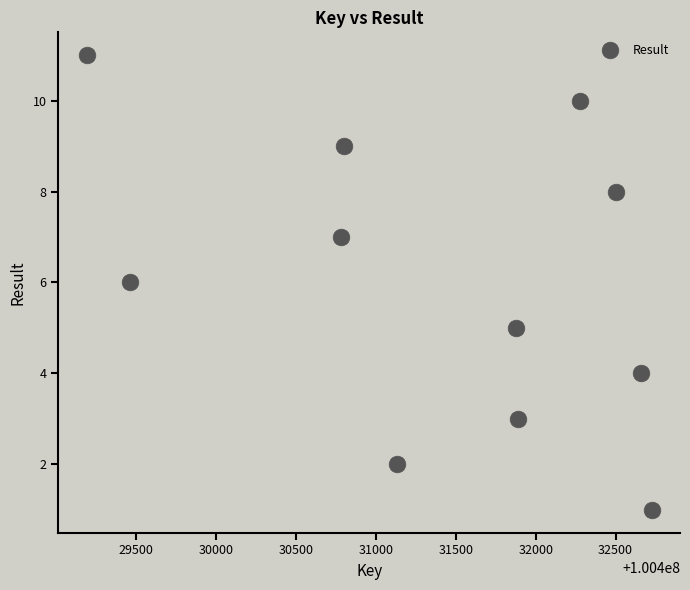

What is the range of Y values (max minus min)?

10